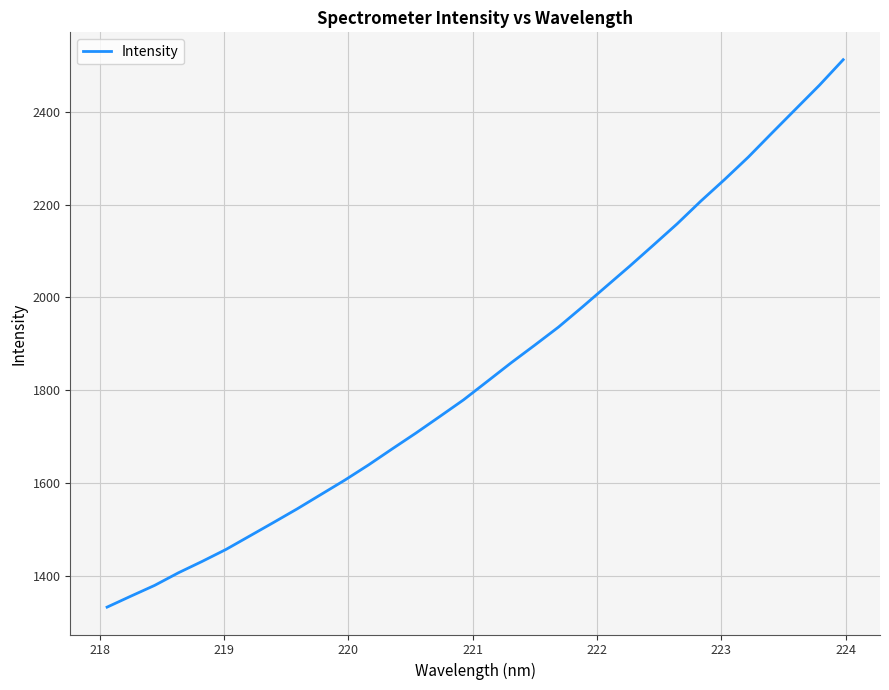

What is the greatest value displayed?

2511.9